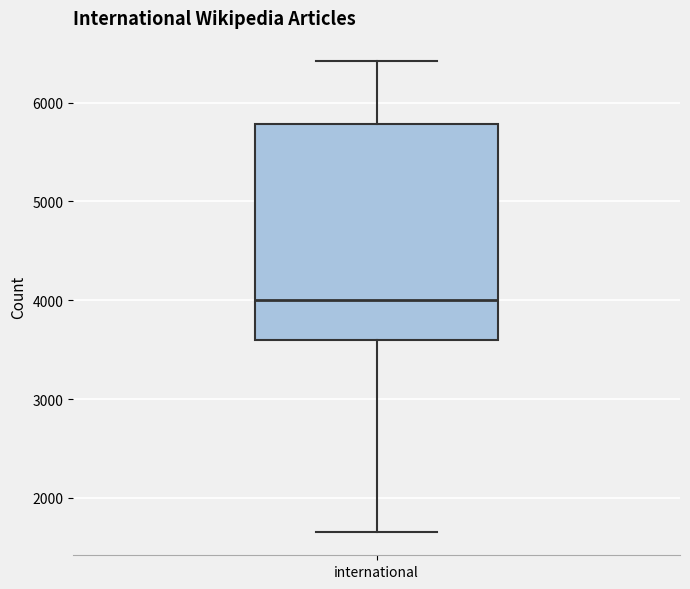

Read this box plot against the y-axis: the position of the median line, the range covered by the box, and the ends of both whiskers. The values are not printed on the chart, so give them approximately, as read against the axis.

median 4000, box 3600 to 5800, whiskers 1700 to 6400